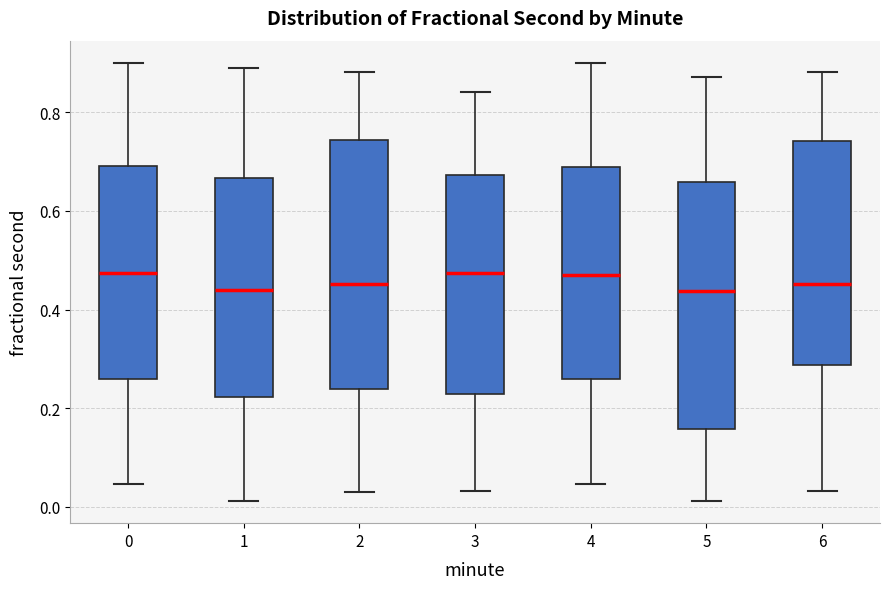

Reading left to right, read every box against the y-axis: the position of its median line, the range the box covers, and the ends of its whiskers. The values are not printed on the chart, so give them approximately, as read against the axis.

0: median 0.48, box 0.26 to 0.70, whiskers 0.04 to 0.90
1: median 0.44, box 0.22 to 0.66, whiskers 0.02 to 0.88
2: median 0.46, box 0.24 to 0.74, whiskers 0.04 to 0.88
3: median 0.48, box 0.22 to 0.68, whiskers 0.04 to 0.84
4: median 0.48, box 0.26 to 0.68, whiskers 0.04 to 0.90
5: median 0.44, box 0.16 to 0.66, whiskers 0.02 to 0.88
6: median 0.46, box 0.28 to 0.74, whiskers 0.04 to 0.88